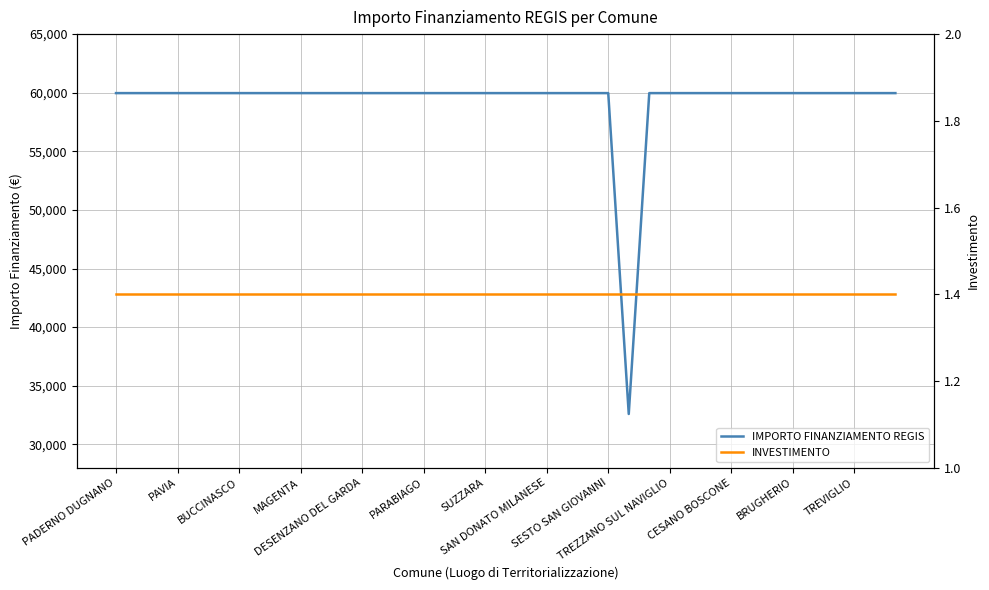

At which category does the chart reach its minimum across all series?

PADERNO DUGNANO